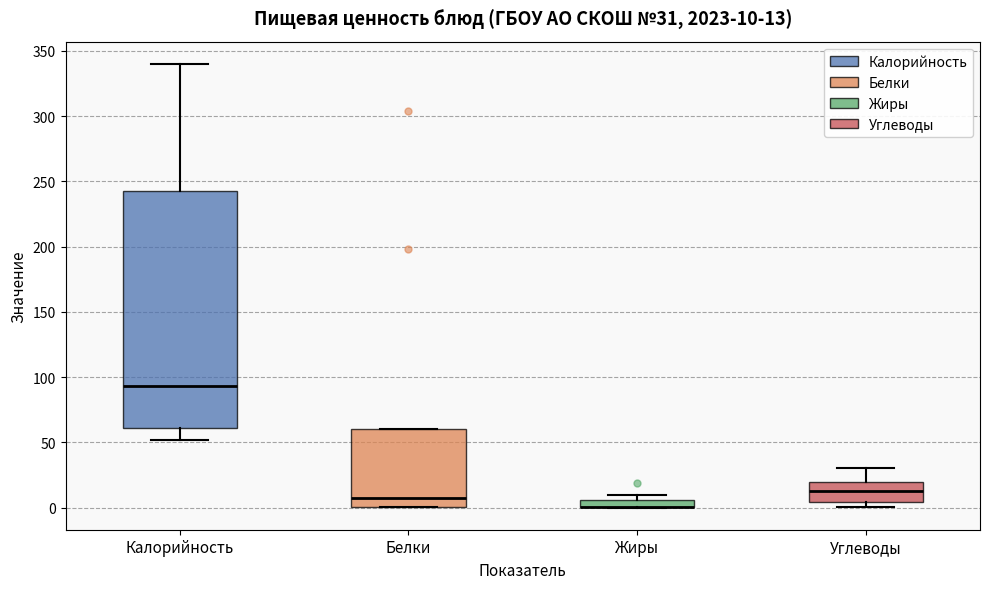

Which box is the tallest, from its lower edge to its upper edge?

Калорийность